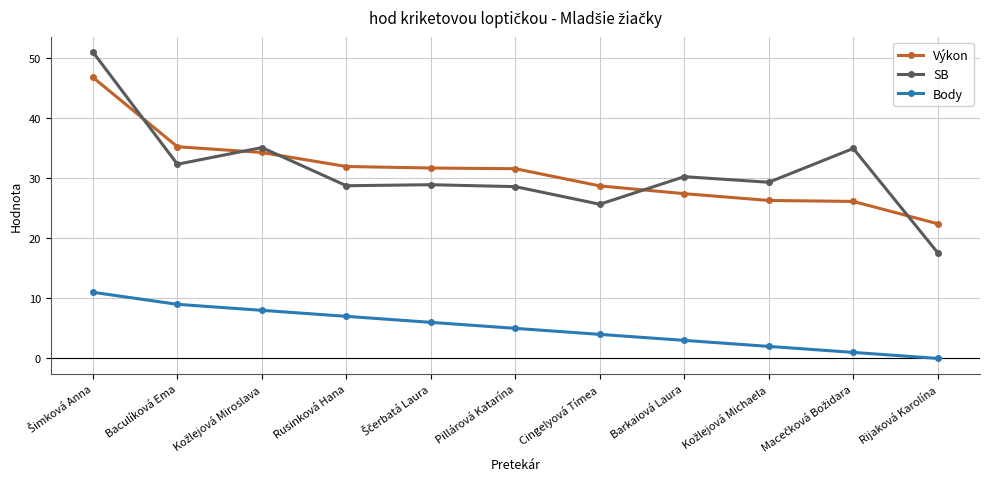

The value of Výkon at Rijaková Karolína is 30.1. True or false?

False